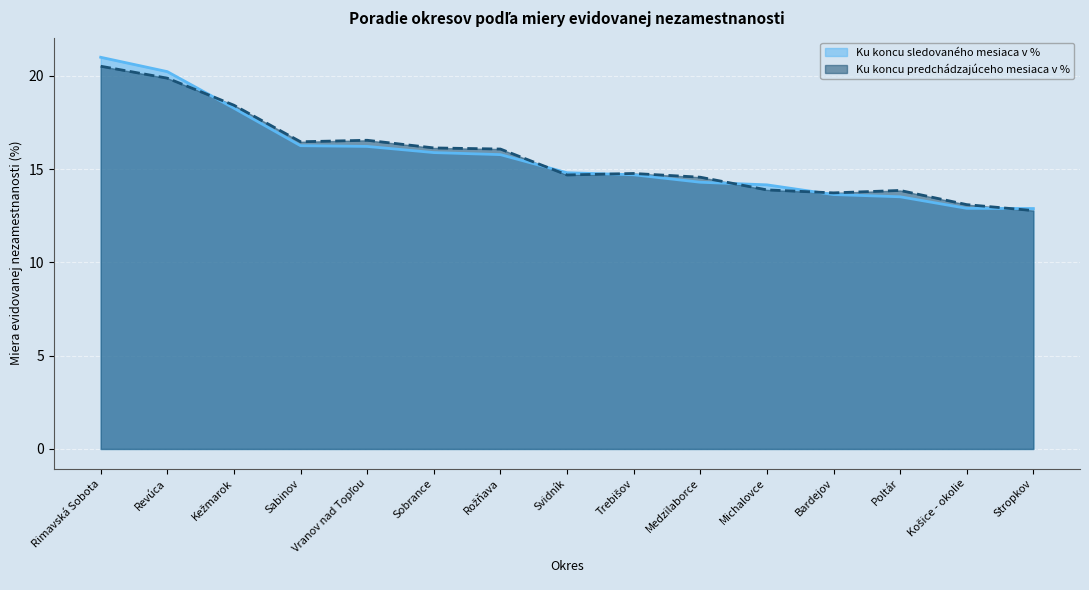

What position from the right is Kežmarok?

13